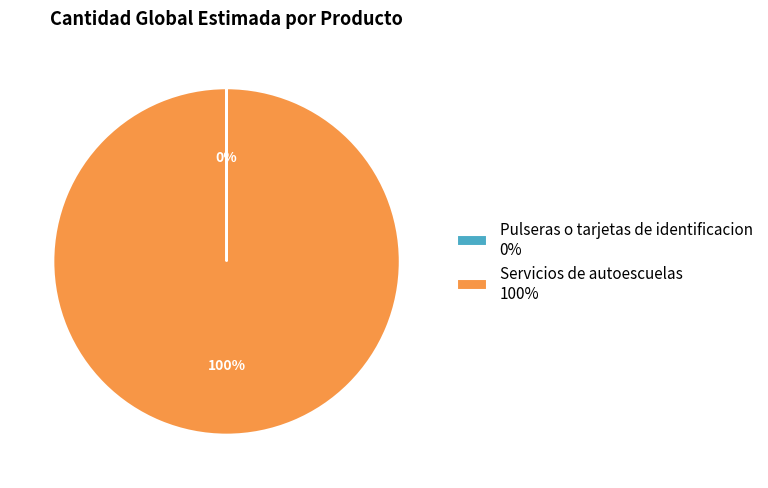

Is it true that Servicios de autoescuelas is 100% of the pie?

True